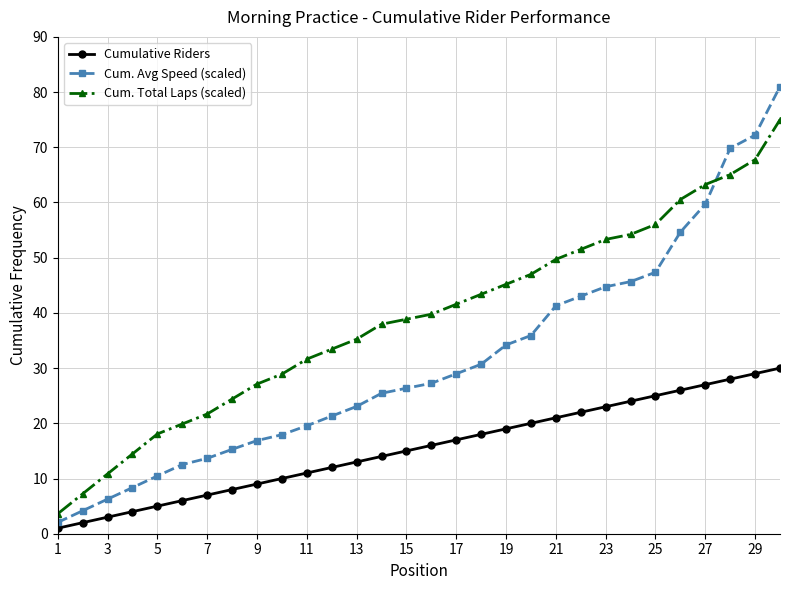

How many lines are shown in the chart?

3